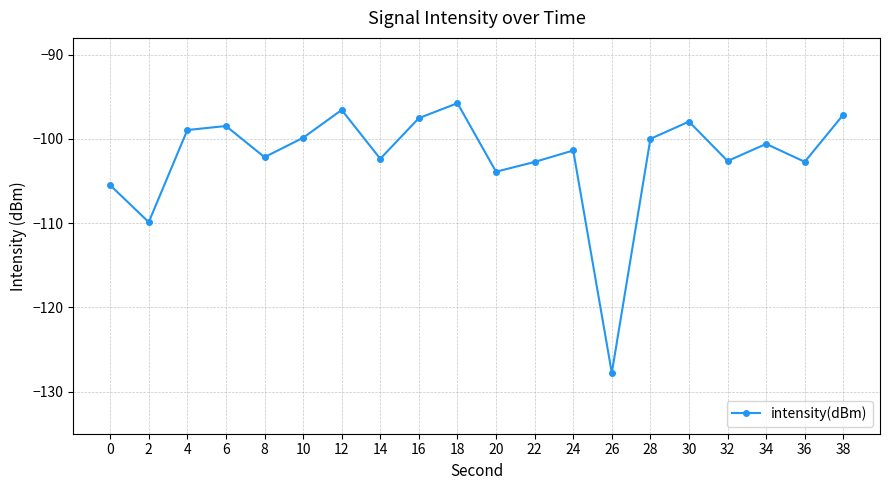

At which category does the data reach its first local valley?

2